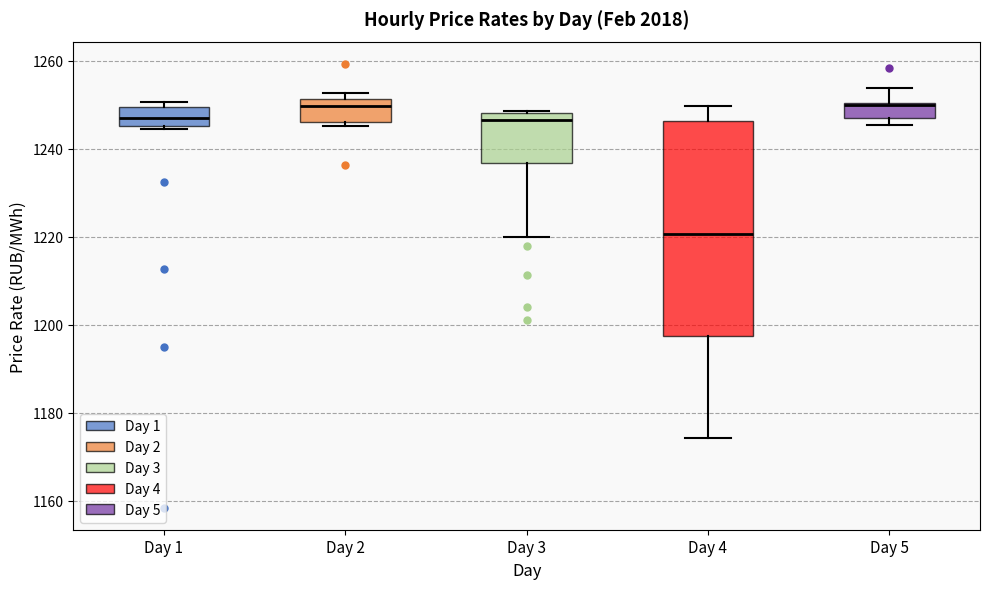

Reading left to right, transcribe this box plot: for each box, give where its median line is, the range the box spans, and where its two whiskers end, as read against the y-axis. The values are not printed on the chart, so give them approximately, as read against the axis.

Day 1: median 1246 (inside the box), box 1246 to 1250, whiskers 1244 to 1250 (just above the box's upper edge)
Day 2: median 1250, box 1246 to 1252, whiskers 1246 (just below the box's lower edge) to 1252 (just above the box's upper edge)
Day 3: median 1246, box 1236 to 1248, whiskers 1220 to 1248
Day 4: median 1220, box 1198 to 1246, whiskers 1174 to 1250
Day 5: median 1250, box 1246 to 1250, whiskers 1246 (just below the box's lower edge) to 1254